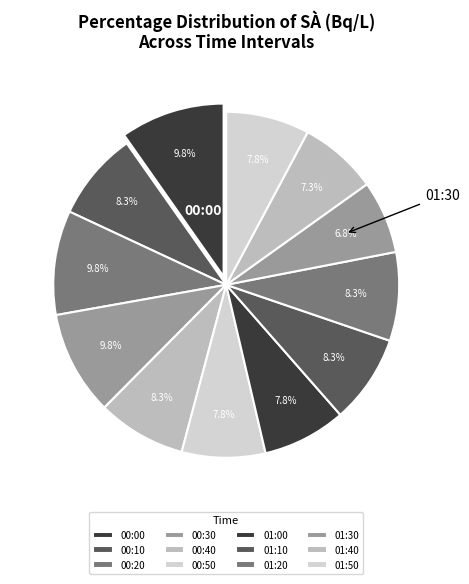

Does 00:40 account for over 50% of the chart?

No